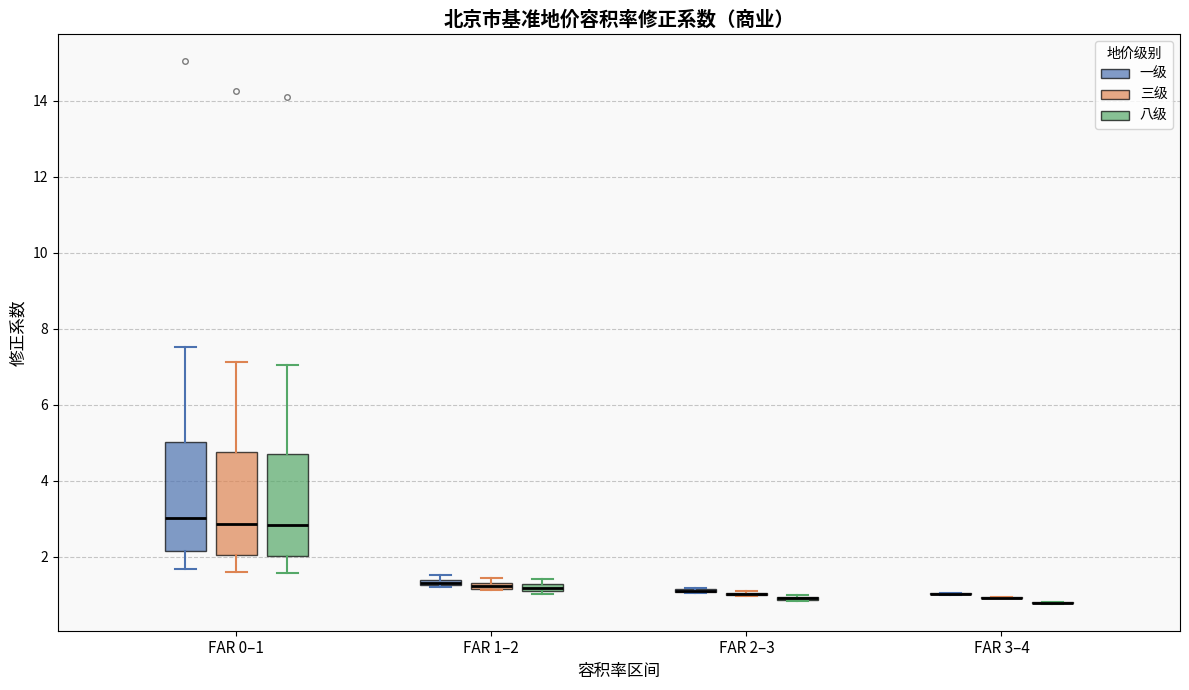

Where is the lower edge of the box for FAR 1–2 (八级) on the y-axis? The values are not printed on the chart, so give them approximately, as read against the axis.

1.0